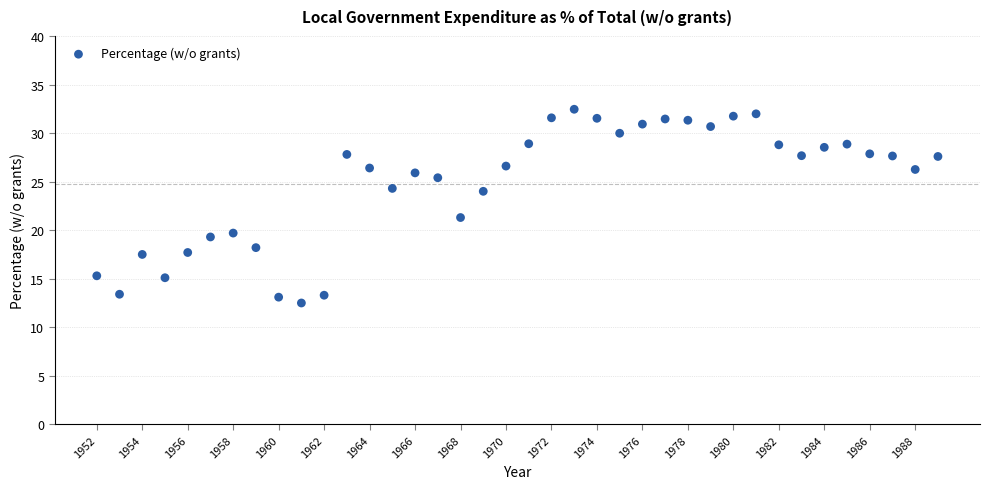

What Y value in the scatter plot is closest to 22?

21.3